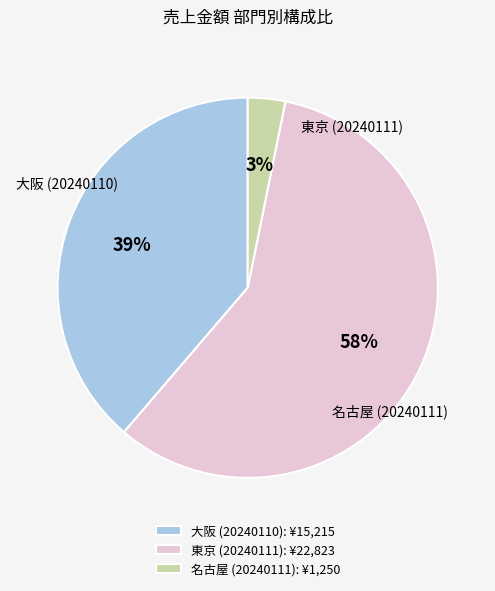

Which has a higher value, 東京 (20240111) or 大阪 (20240110)?

東京 (20240111)